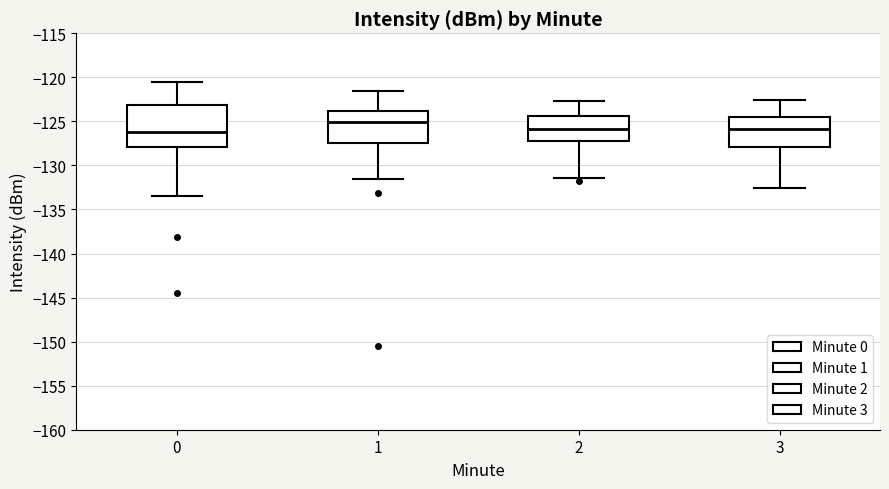

Reading left to right, transcribe this box plot: for each box, give where its median line is, the range the box spans, and where its two whiskers end, as read against the y-axis. The values are not printed on the chart, so give them approximately, as read against the axis.

0: median -126.0, box -128.0 to -123.0, whiskers -133.5 to -120.5
1: median -125.0, box -127.5 to -124.0, whiskers -131.5 to -121.5
2: median -126.0, box -127.5 to -124.5, whiskers -131.5 to -122.5
3: median -126.0, box -128.0 to -124.5, whiskers -132.5 to -122.5